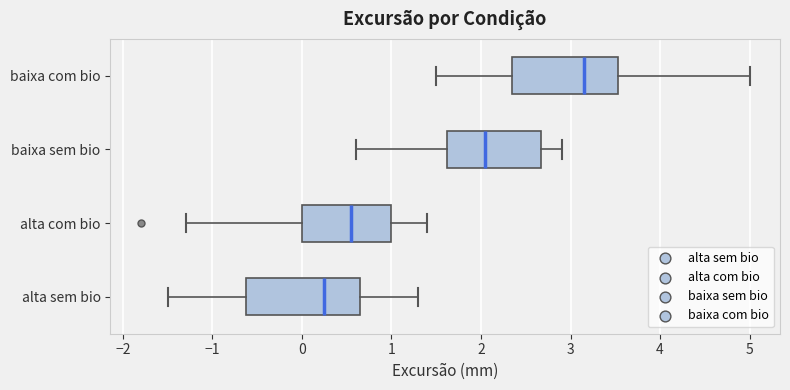

Which box has the furthest to the left median line?

alta sem bio